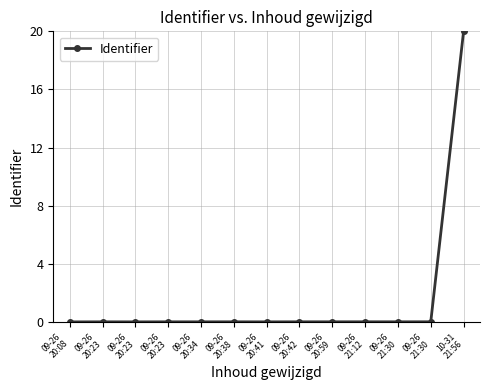

True or false: there are more than 0 points higher than both neighbors.

True